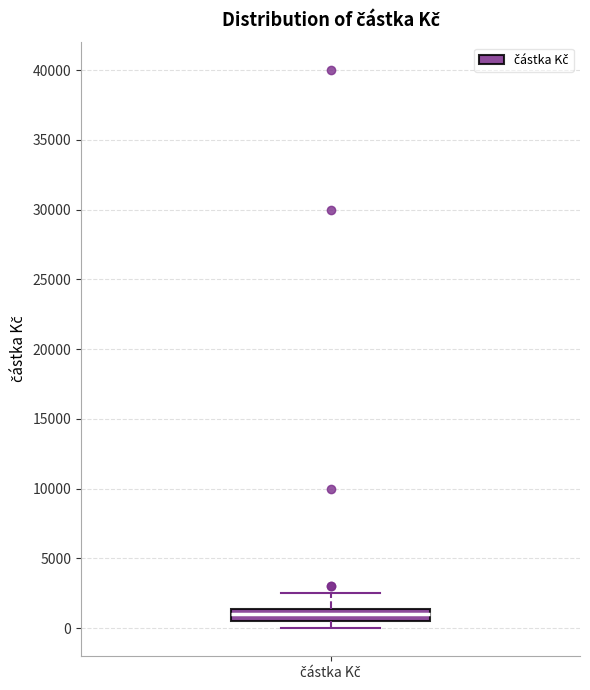

Where is the upper edge of the box for částka Kč on the y-axis? The values are not printed on the chart, so give them approximately, as read against the axis.

1500